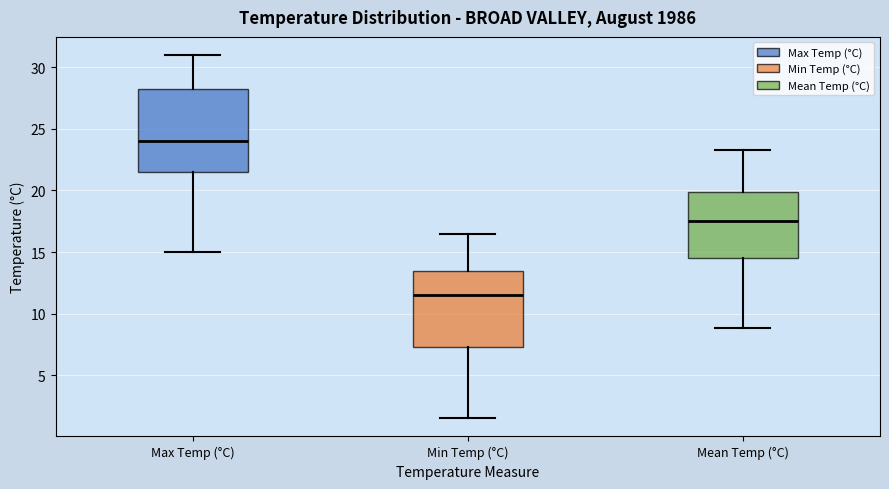

Comparing the boxes themselves (not the whiskers), which one is the tallest?

Max Temp (°C)